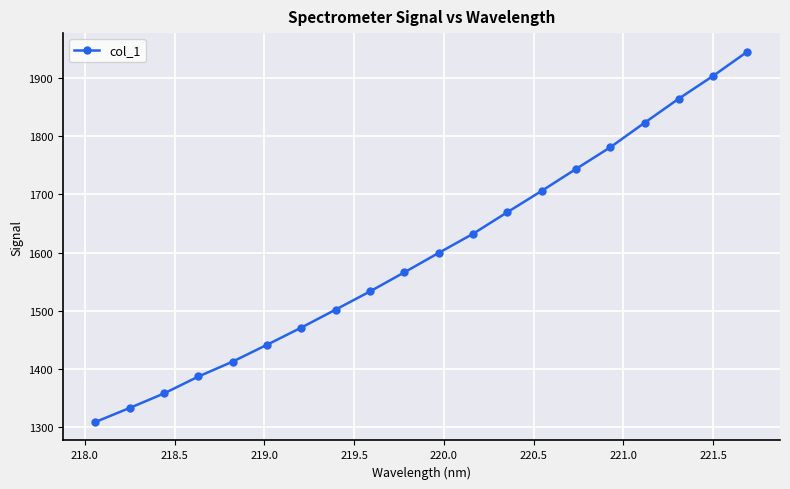

What is the value of the 1st point from the left?

1309.0